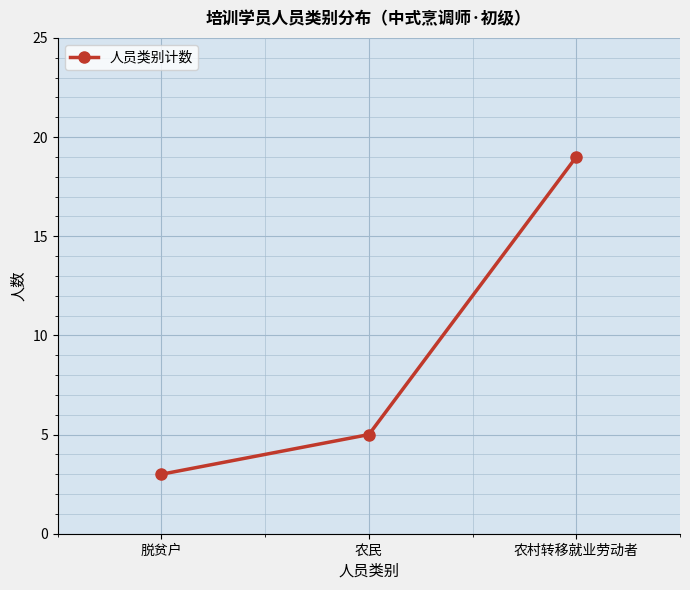

How many data points are less than 5?

1